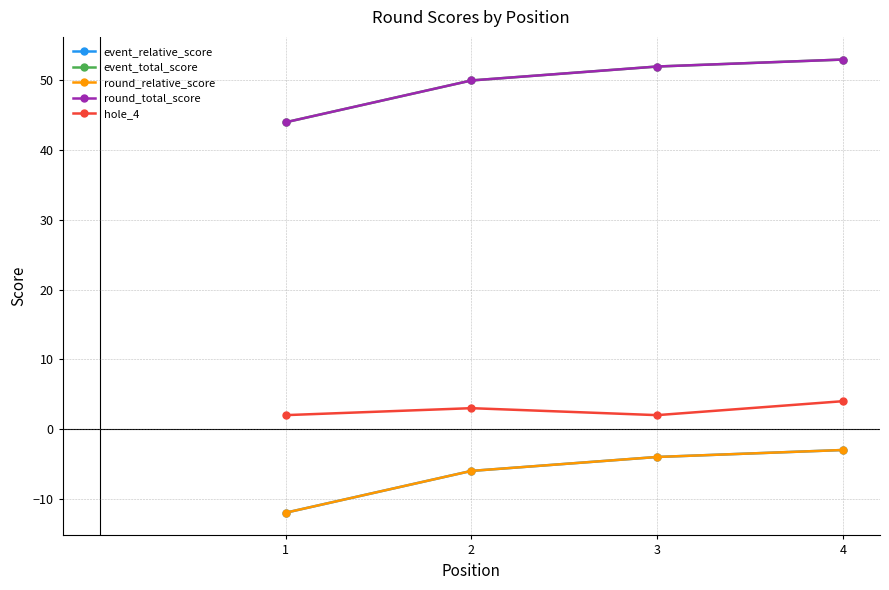

Which has a higher value, 2 or 3?

3